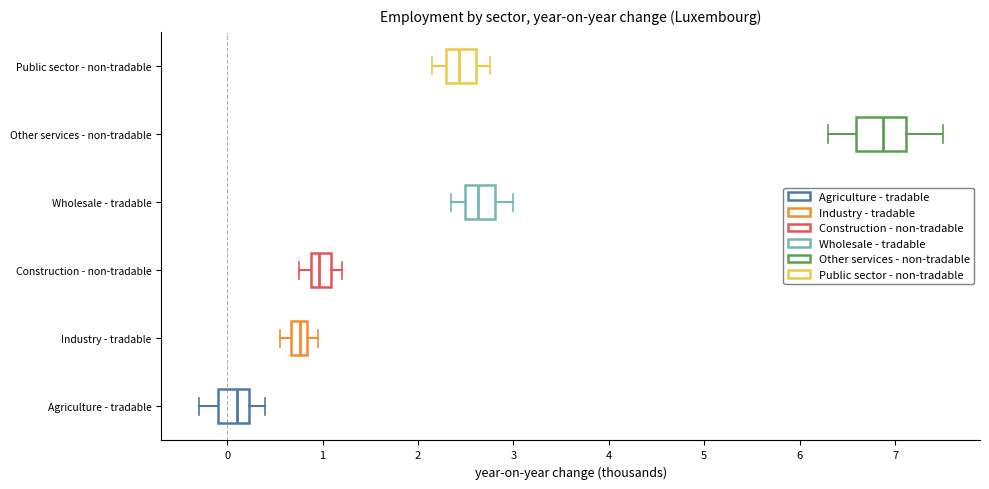

Reading bottom to top, read every box against the x-axis: the position of its median line, the range the box covers, and the ends of its whiskers. The values are not printed on the chart, so give them approximately, as read against the axis.

Agriculture - tradable: median 0.1, box -0.1 to 0.2, whiskers -0.3 to 0.4
Industry - tradable: median 0.8 (inside the box), box 0.7 to 0.8, whiskers 0.6 to 1.0
Construction - non-tradable: median 1.0, box 0.9 to 1.1, whiskers 0.8 to 1.2
Wholesale - tradable: median 2.6, box 2.5 to 2.8, whiskers 2.4 to 3.0
Other services - non-tradable: median 6.9, box 6.6 to 7.1, whiskers 6.3 to 7.5
Public sector - non-tradable: median 2.4, box 2.3 to 2.6, whiskers 2.2 to 2.8